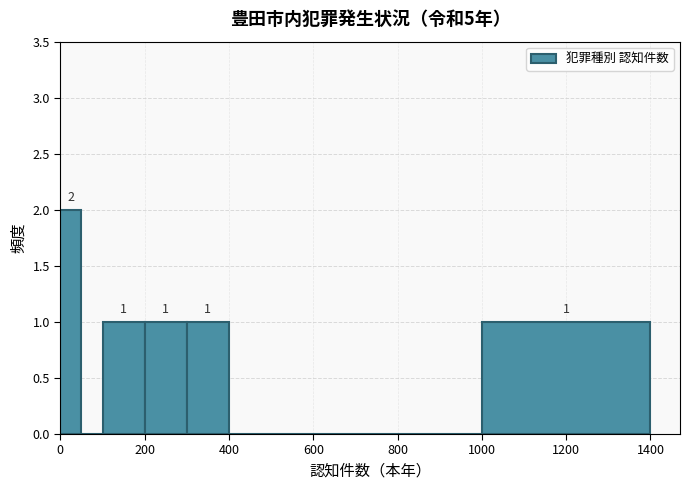

Around what value on the x-axis is the tallest bar? Give the approximate position of its centre, as read against the axis.

20